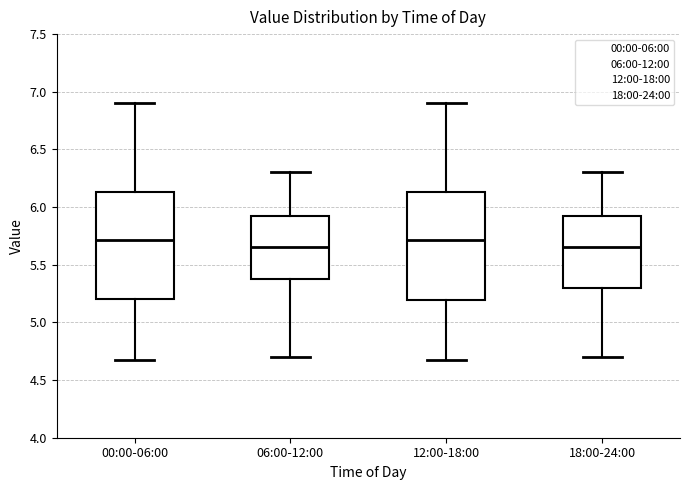

Reading left to right, transcribe this box plot: for each box, give where its median line is, the range the box spans, and where its two whiskers end, as read against the y-axis. The values are not printed on the chart, so give them approximately, as read against the axis.

00:00-06:00: median 5.70, box 5.20 to 6.15, whiskers 4.65 to 6.90
06:00-12:00: median 5.65, box 5.40 to 5.95, whiskers 4.70 to 6.30
12:00-18:00: median 5.70, box 5.20 to 6.15, whiskers 4.65 to 6.90
18:00-24:00: median 5.65, box 5.30 to 5.95, whiskers 4.70 to 6.30